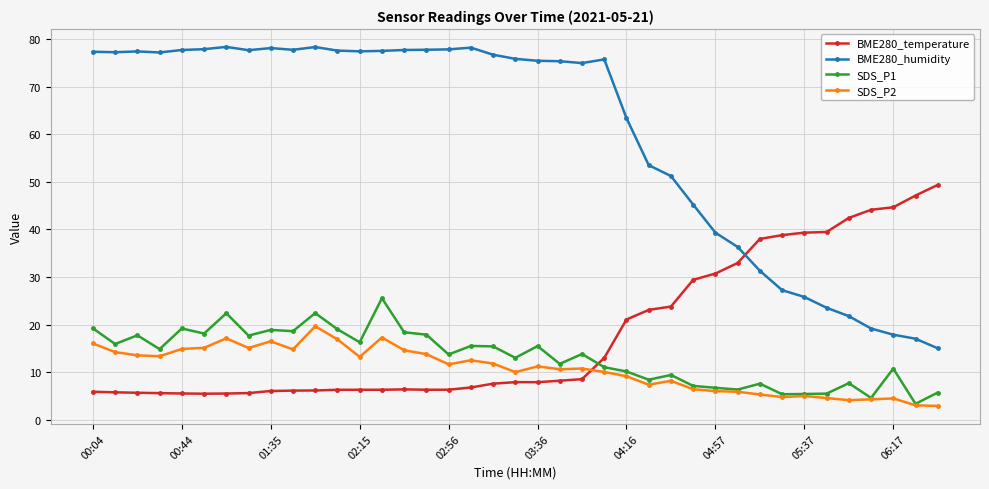

In SDS_P2, how many points are lower than both neighbors (excluding endpoints)?

10